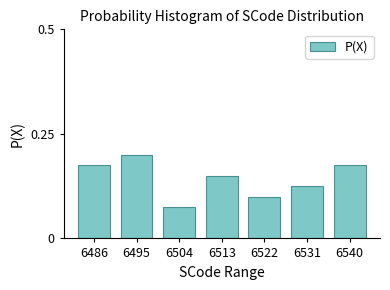

At which category does the chart reach its minimum across all series?

6504